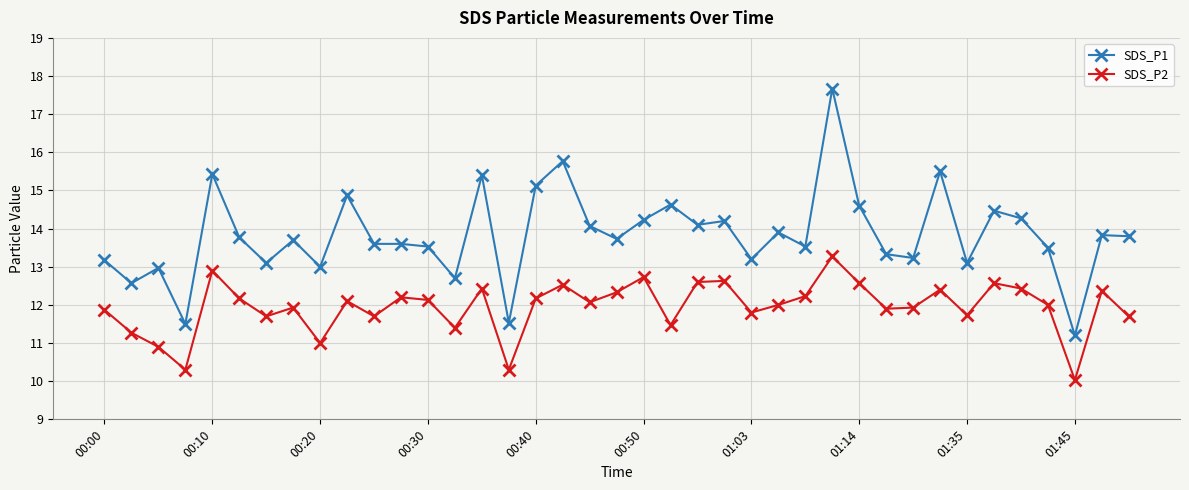

What is the maximum value shown in the chart?

17.7